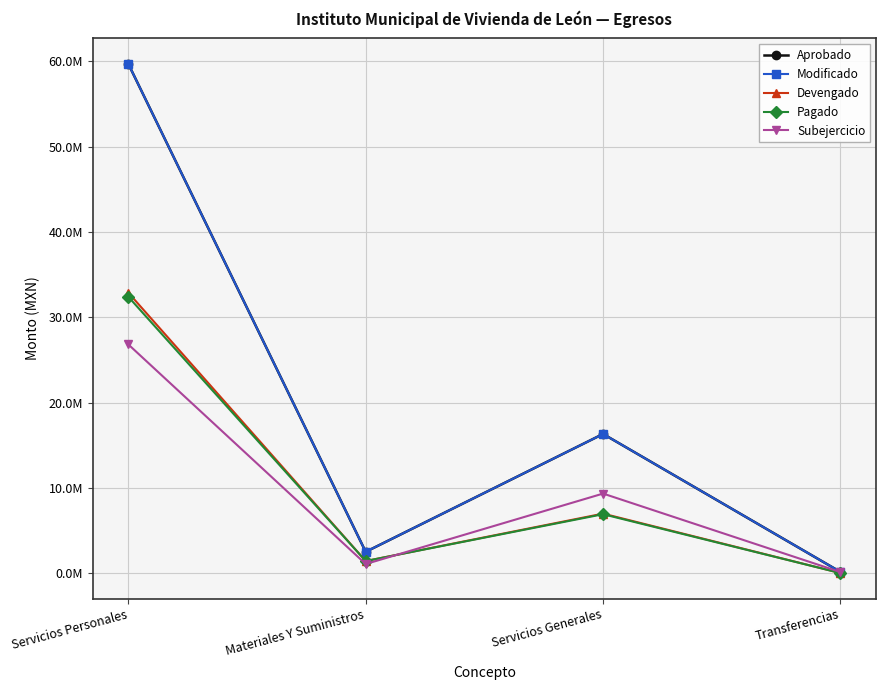

Does the chart have visible grid lines?

Yes